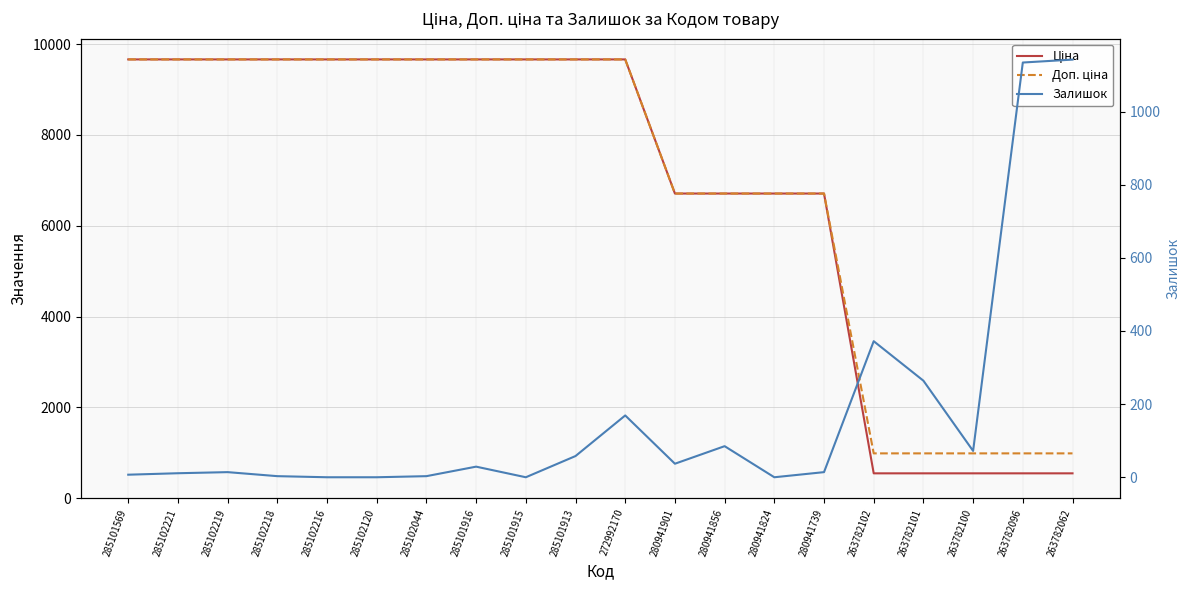

What is the total value across all series at 285102120?

19329.3